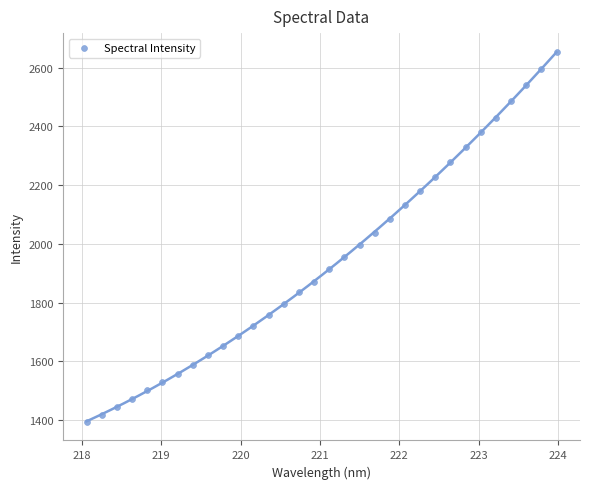

What is the range of X values (max minus min)?

5.9